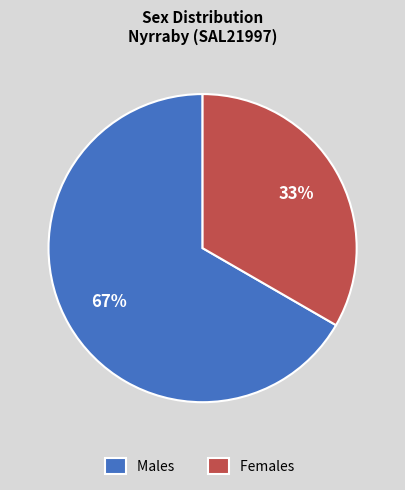

Is the sum of Males and Females greater than half?

Yes